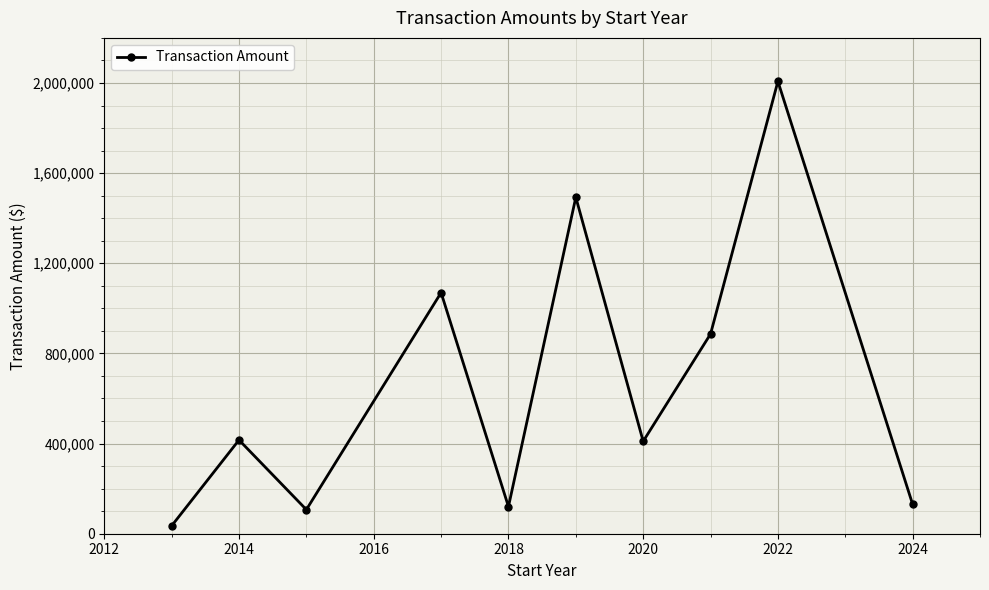

What is the sum of all values?

6674026.0